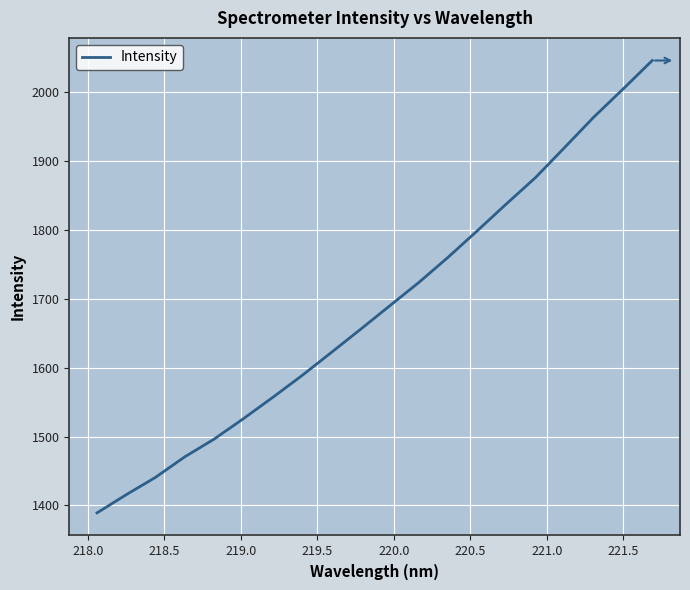

What is the difference between the maximum and minimum values?

656.6